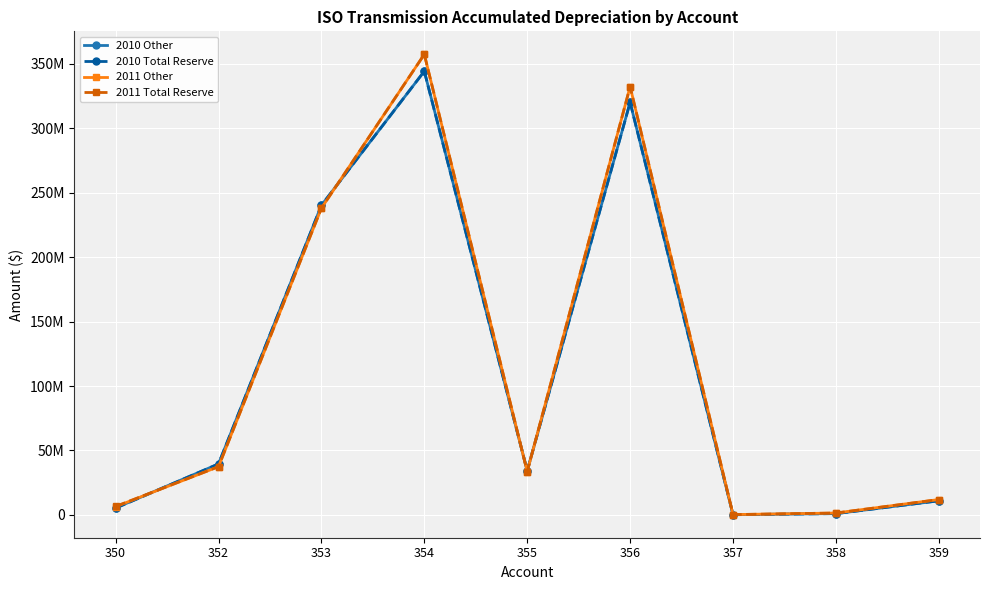

Between which two adjacent categories do 2011 Total Reserve and 2010 Total Reserve first intersect?

350 and 352